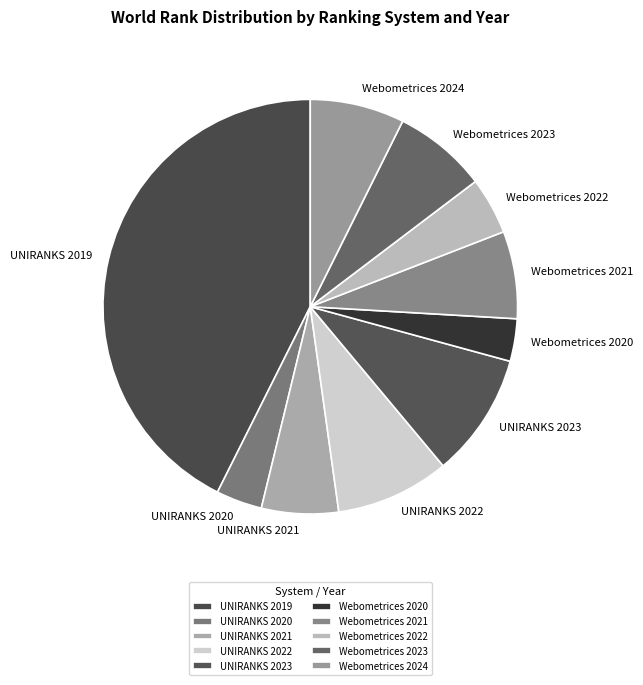

True or false: Webometrices 2020 accounts for 3% of the total.

True